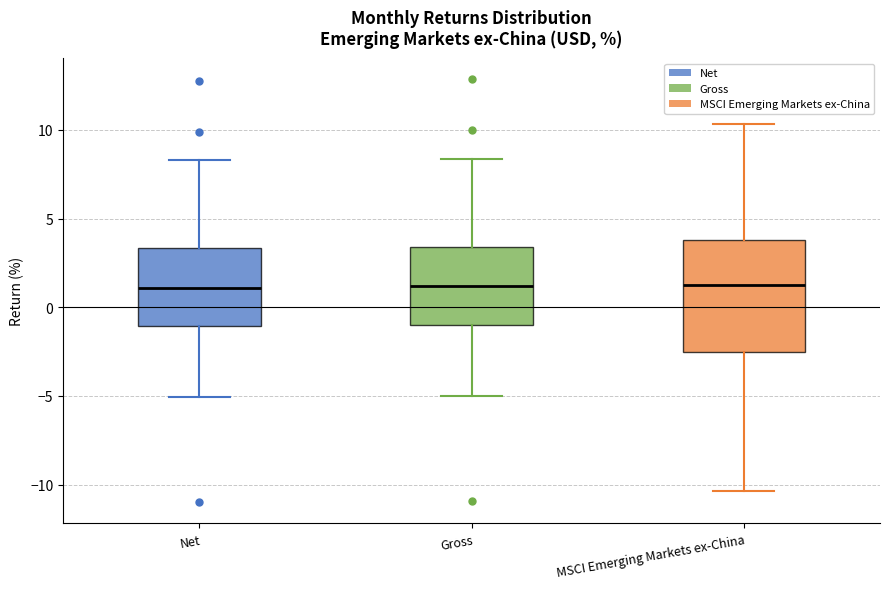

Reading left to right, transcribe this box plot: for each box, give where its median line is, the range the box spans, and where its two whiskers end, as read against the y-axis. The values are not printed on the chart, so give them approximately, as read against the axis.

Net: median 1.0, box -1.0 to 3.5, whiskers -5.0 to 8.5
Gross: median 1.0, box -1.0 to 3.5, whiskers -5.0 to 8.5
MSCI Emerging Markets ex-China: median 1.5, box -2.5 to 4.0, whiskers -10.5 to 10.5